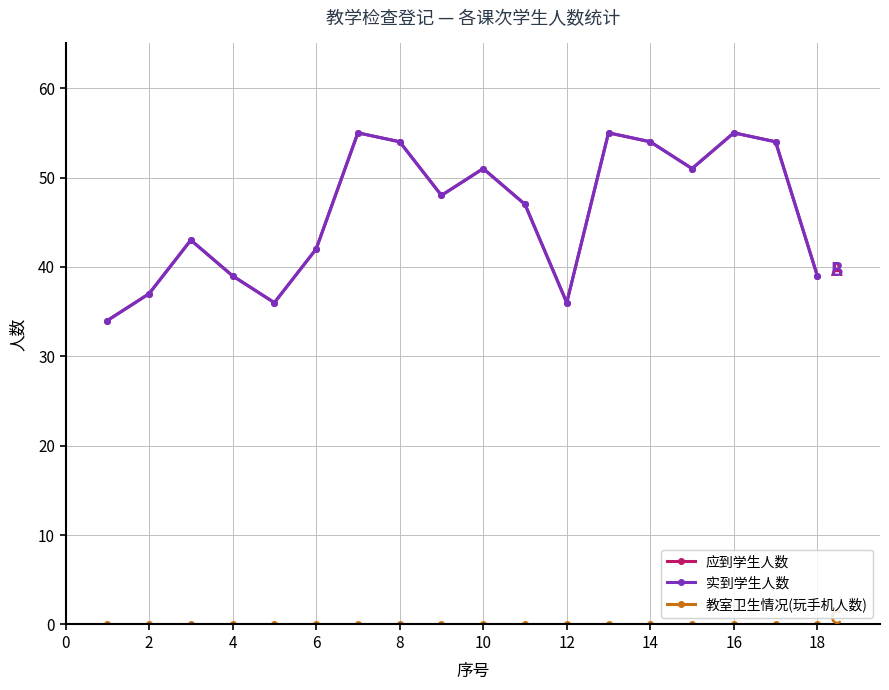

Which series has the largest range (max minus min)?

应到学生人数